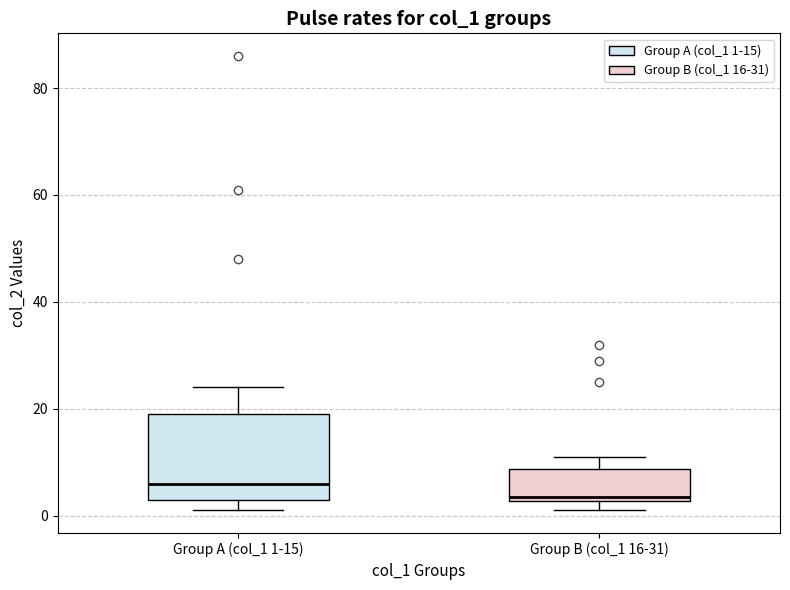

Reading left to right, read every box against the y-axis: the position of its median line, the range the box covers, and the ends of its whiskers. The values are not printed on the chart, so give them approximately, as read against the axis.

Group A (col_1 1-15): median 6, box 4 to 20, whiskers 2 to 24
Group B (col_1 16-31): median 4, box 2 to 8, whiskers 2 (just below the box's lower edge) to 12